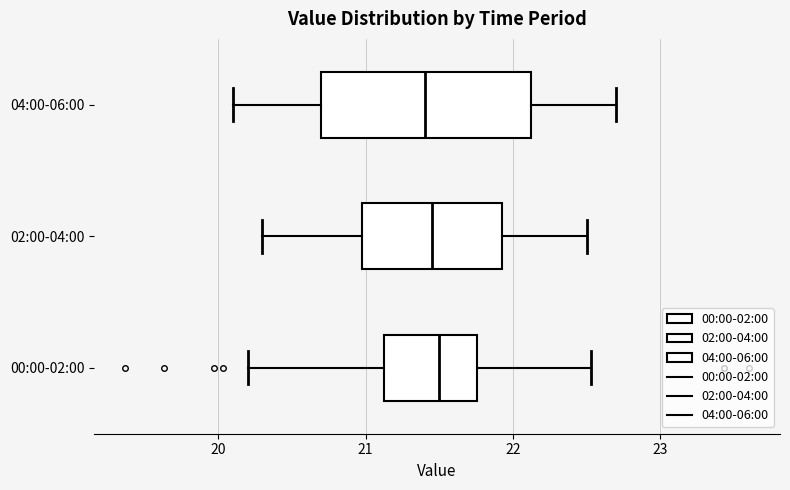

Reading bottom to top, transcribe this box plot: for each box, give where its median line is, the range the box spans, and where its two whiskers end, as read against the x-axis. The values are not printed on the chart, so give them approximately, as read against the axis.

00:00-02:00: median 21.5, box 21.1 to 21.8, whiskers 20.2 to 22.5
02:00-04:00: median 21.5, box 21.0 to 21.9, whiskers 20.3 to 22.5
04:00-06:00: median 21.4, box 20.7 to 22.1, whiskers 20.1 to 22.7